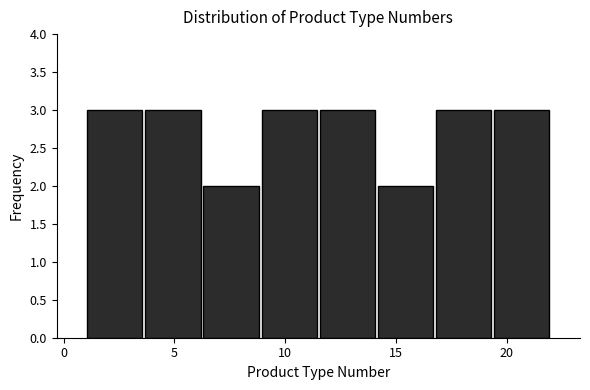

Reading left to right, transcribe this chart: for each bar, give the range it covers on the x-axis and its height. Neither the bar edges nor the heights are printed on the chart, so give them approximately, as read against the axes.

1.0 to 3.5: 3
3.5 to 6.5: 3
6.5 to 9.0: 2
9.0 to 11.5: 3
11.5 to 14.0: 3
14.0 to 17.0: 2
17.0 to 19.5: 3
19.5 to 22.0: 3